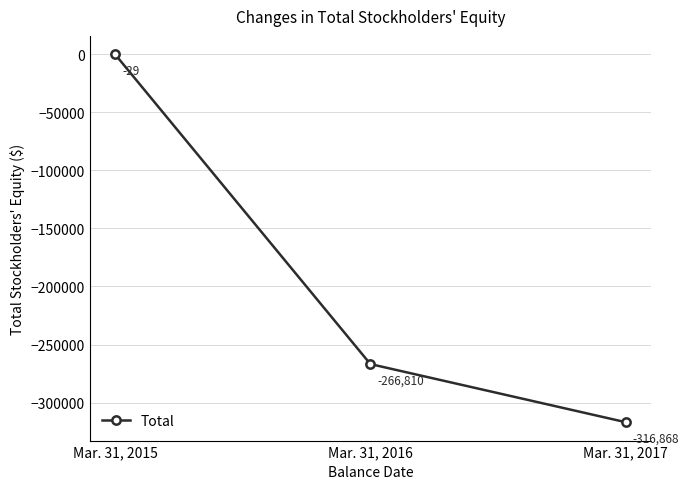

Reading left to right, list all the values displayed in this chart.

Mar. 31, 2015=-29	Mar. 31, 2016=-266810	Mar. 31, 2017=-316868